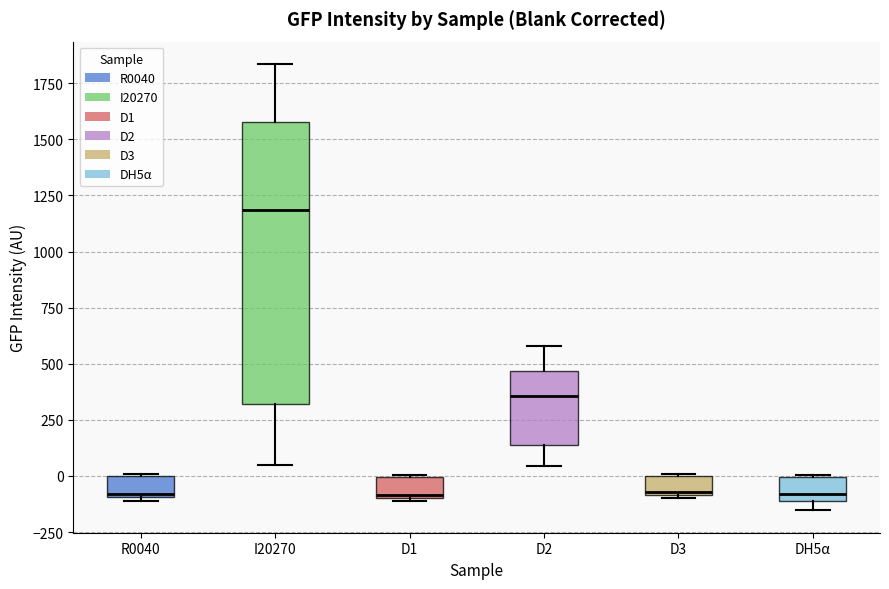

Reading left to right, transcribe this box plot: for each box, give where its median line is, the range the box spans, and where its two whiskers end, as read against the y-axis. The values are not printed on the chart, so give them approximately, as read against the axis.

R0040: median -100, box -100 to 0, whiskers -100 (just below the box's lower edge) to 0
I20270: median 1200, box 300 to 1600, whiskers 50 to 1850
D1: median -100, box -100 to 0, whiskers -100 to 0
D2: median 350, box 150 to 450, whiskers 50 to 600
D3: median -50, box -100 to 0, whiskers -100 to 0
DH5α: median -100 (just above the box's lower edge), box -100 to 0, whiskers -150 to 0